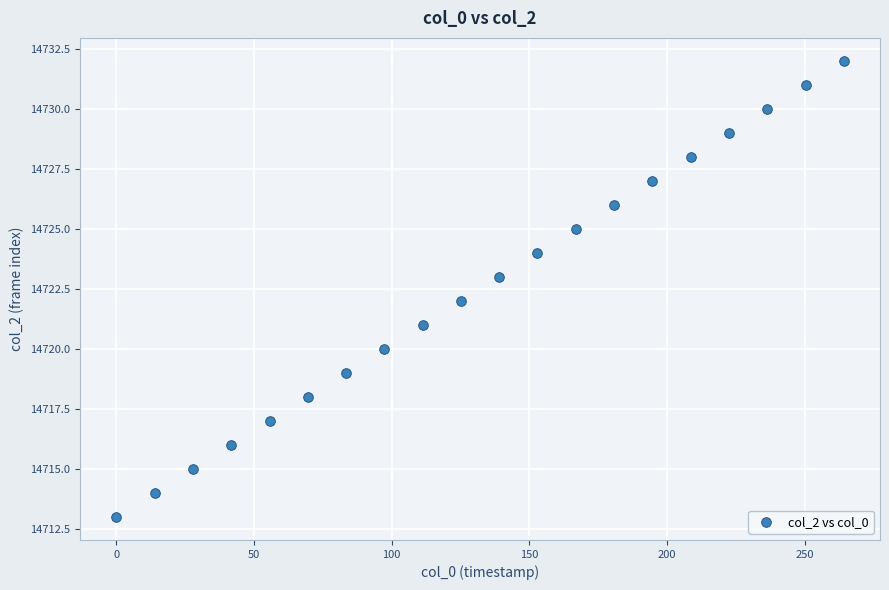

What is the range of Y values (max minus min)?

19